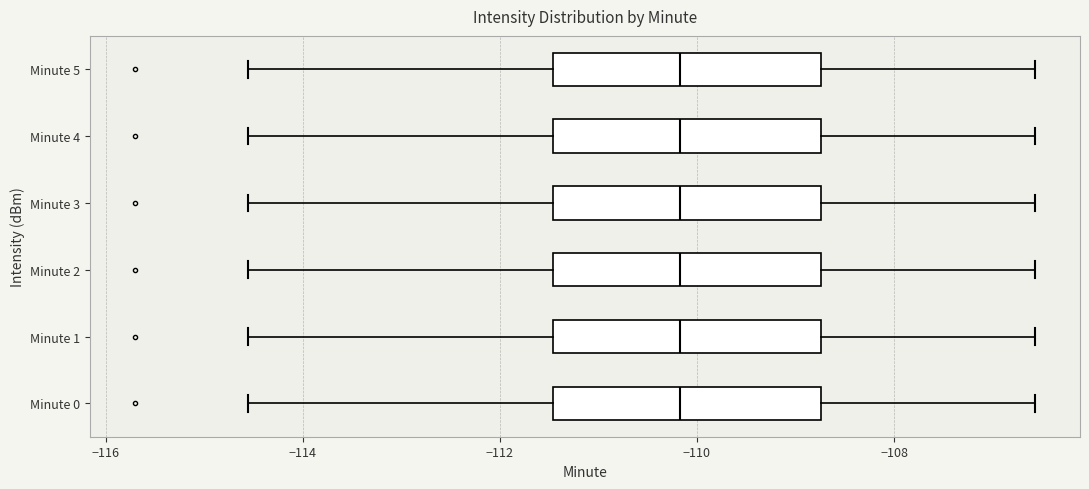

Reading bottom to top, read every box against the x-axis: the position of its median line, the range the box covers, and the ends of its whiskers. The values are not printed on the chart, so give them approximately, as read against the axis.

Minute 0: median -110.2, box -111.4 to -108.8, whiskers -114.6 to -106.6
Minute 1: median -110.2, box -111.4 to -108.8, whiskers -114.6 to -106.6
Minute 2: median -110.2, box -111.4 to -108.8, whiskers -114.6 to -106.6
Minute 3: median -110.2, box -111.4 to -108.8, whiskers -114.6 to -106.6
Minute 4: median -110.2, box -111.4 to -108.8, whiskers -114.6 to -106.6
Minute 5: median -110.2, box -111.4 to -108.8, whiskers -114.6 to -106.6